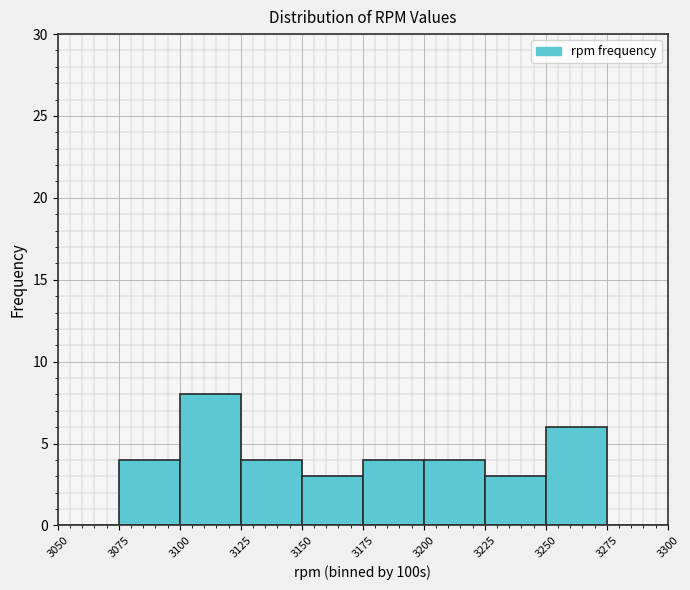

Reading left to right, transcribe this chart: for each bar, give the range it covers on the x-axis and its height. The values are not printed on the chart, so give them approximately, as read against the axis.

3050 to 3075: 0
3075 to 3100: 4
3100 to 3125: 8
3125 to 3150: 4
3150 to 3175: 3
3175 to 3200: 4
3200 to 3225: 4
3225 to 3250: 3
3250 to 3275: 6
3275 to 3300: 0